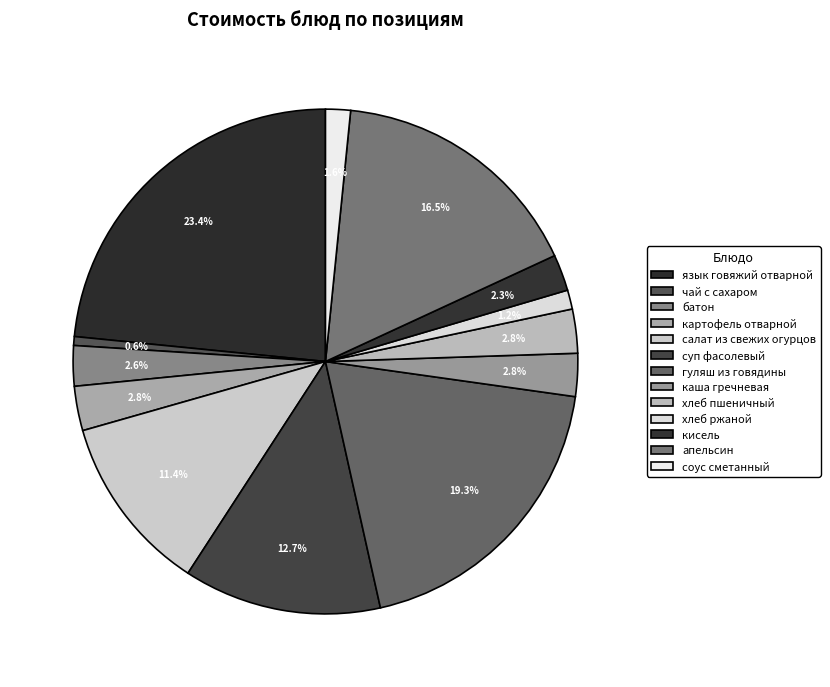

Which category has the biggest portion of the pie?

язык говяжий отварной